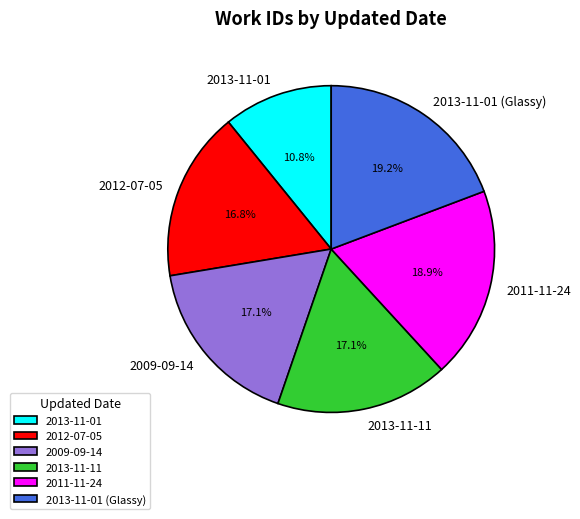

Which has a higher value, 2012-07-05 or 2011-11-24?

2011-11-24